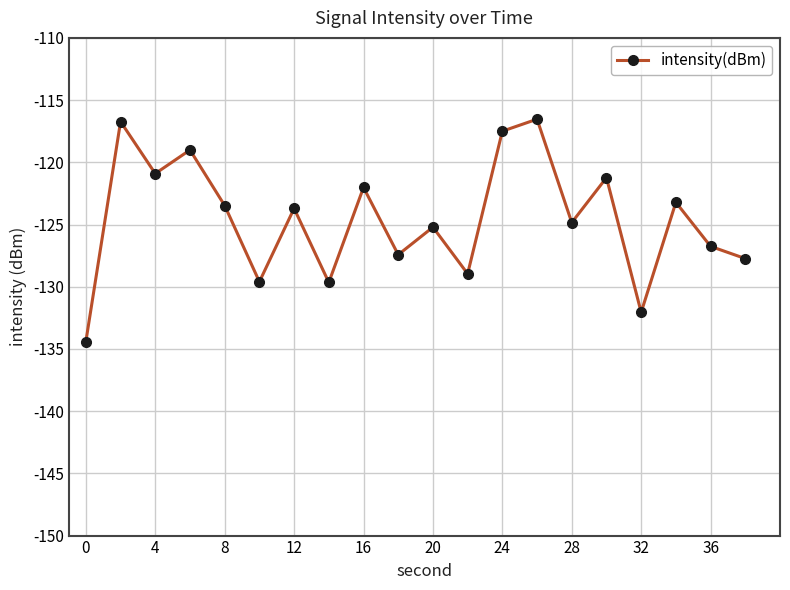

What is the greatest value displayed?

-116.5